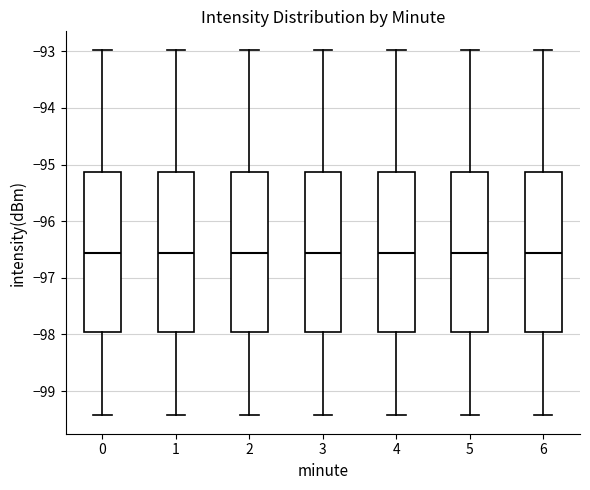

Reading left to right, transcribe this box plot: for each box, give where its median line is, the range the box spans, and where its two whiskers end, as read against the y-axis. The values are not printed on the chart, so give them approximately, as read against the axis.

0: median -96.6, box -98.0 to -95.1, whiskers -99.4 to -93.0
1: median -96.6, box -98.0 to -95.1, whiskers -99.4 to -93.0
2: median -96.6, box -98.0 to -95.1, whiskers -99.4 to -93.0
3: median -96.6, box -98.0 to -95.1, whiskers -99.4 to -93.0
4: median -96.6, box -98.0 to -95.1, whiskers -99.4 to -93.0
5: median -96.6, box -98.0 to -95.1, whiskers -99.4 to -93.0
6: median -96.6, box -98.0 to -95.1, whiskers -99.4 to -93.0